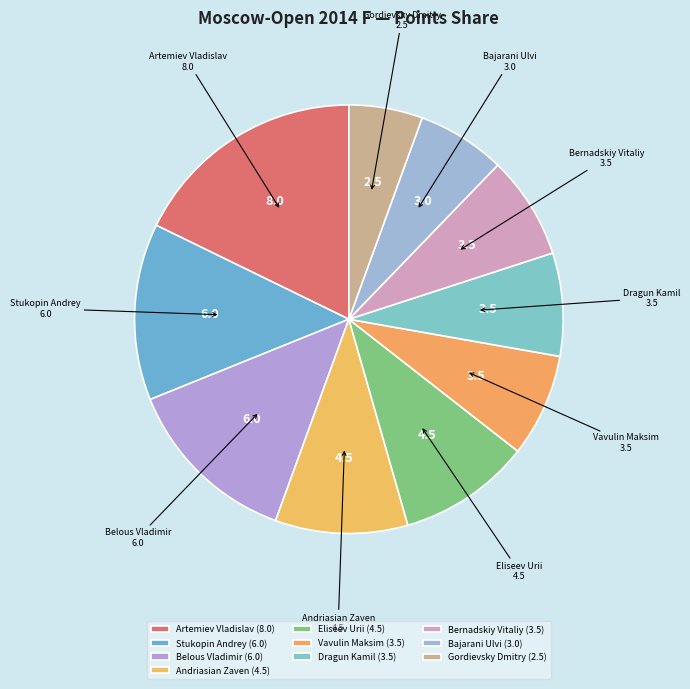

Approximately how many times larger is the value at Eliseev Urii compared to Belous Vladimir?

0.8